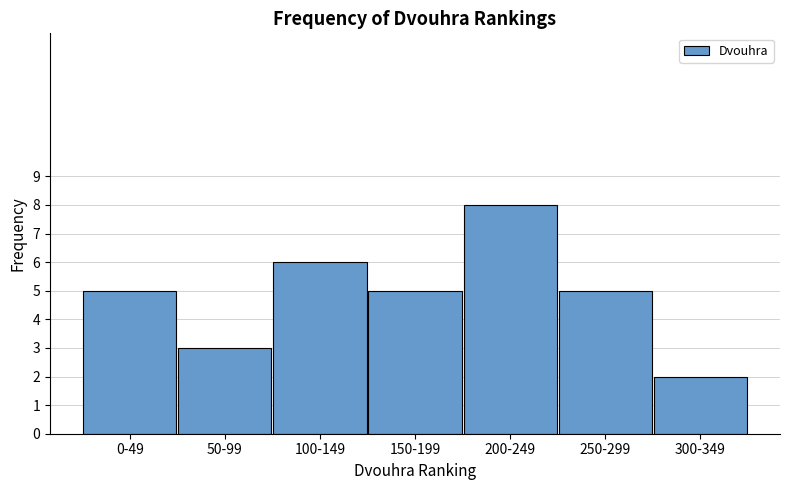

Reading left to right, what are all the values shown in this chart?

0-49=5	50-99=3	100-149=6	150-199=5	200-249=8	250-299=5	300-349=2